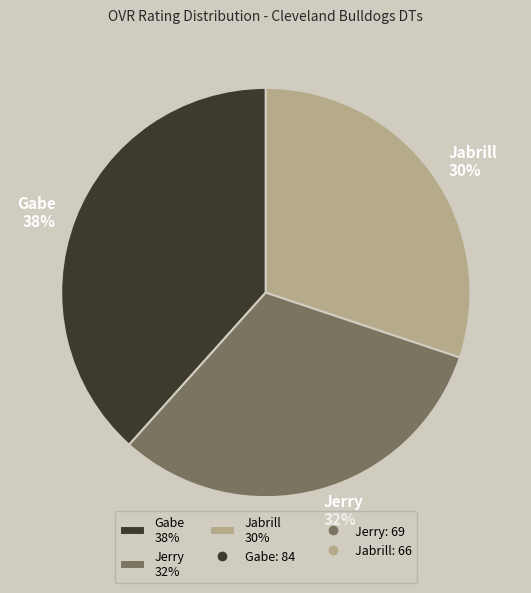

To the nearest percent, what is the difference between the largest and smallest slice percentages?

8%